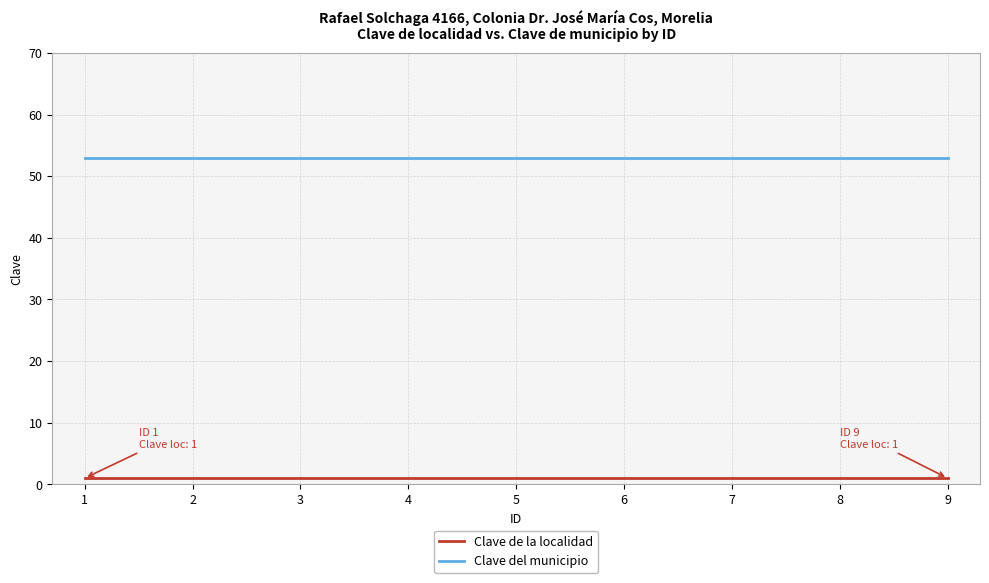

What is the minimum value for Clave del municipio?

53